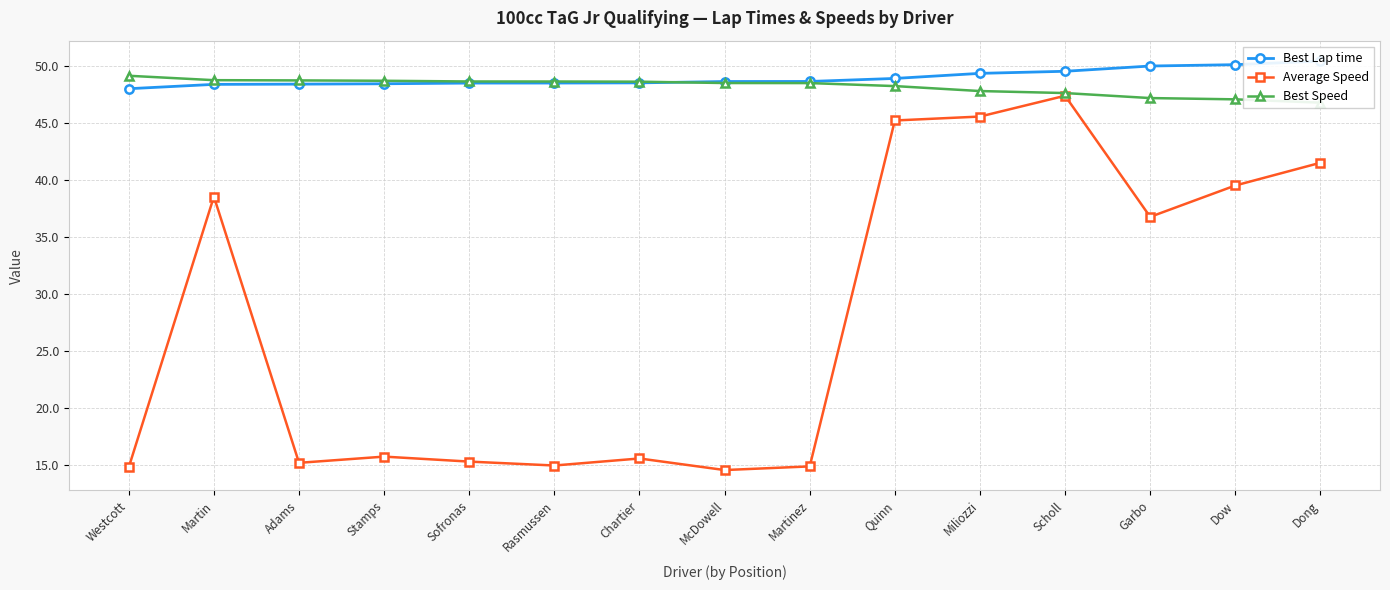

How many lines are shown in the chart?

3